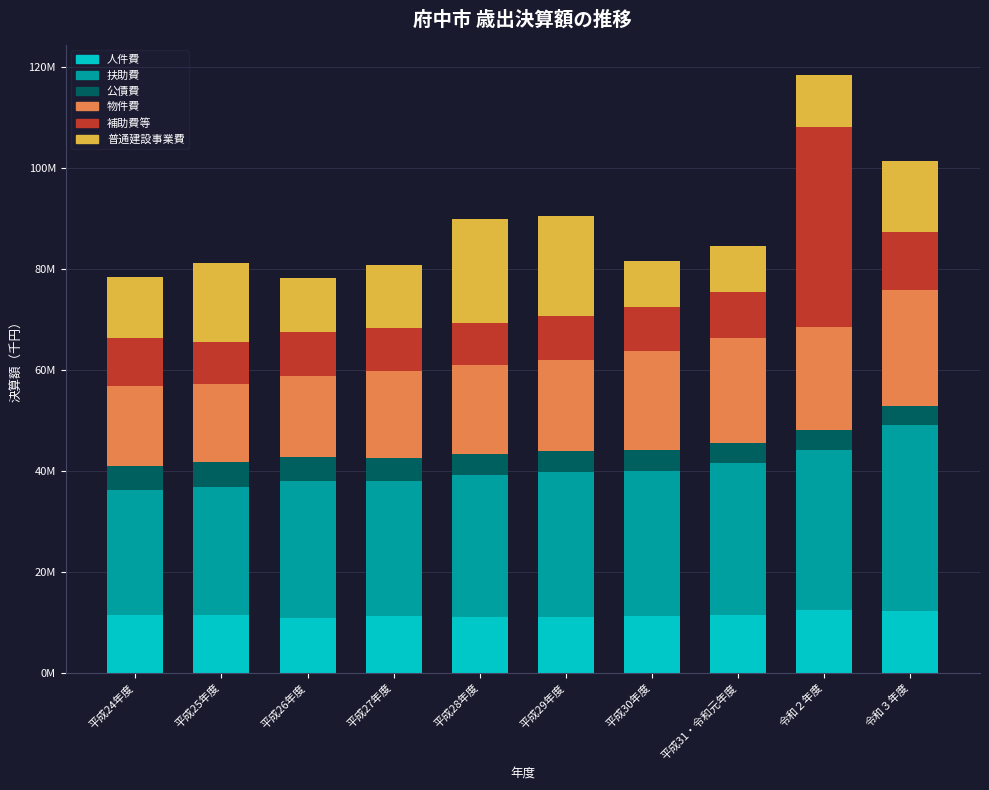

Does the chart contain stacked bars?

Yes